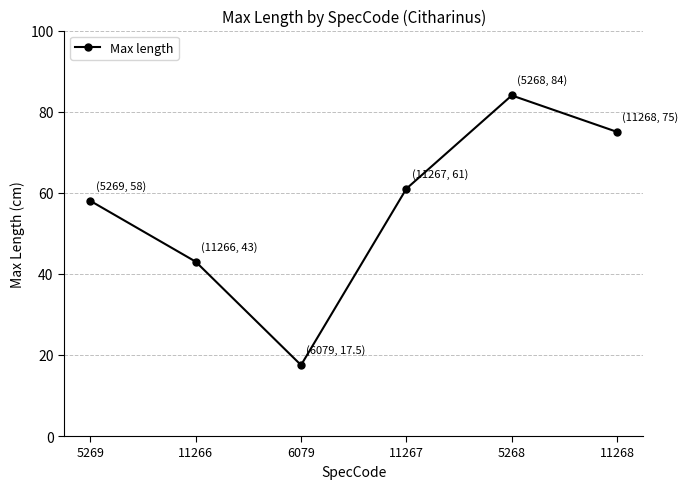

What is the maximum value shown in the chart?

84.0